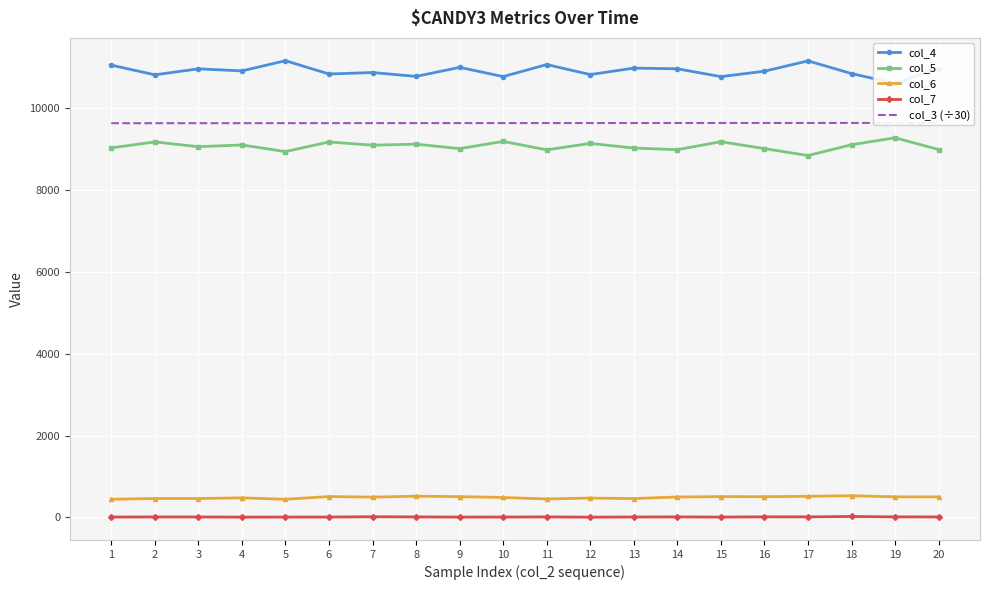

List the labels in order of col_5 value, smallest first.

17, 5, 11, 14, 20, 9, 16, 13, 1, 3, 7, 4, 18, 8, 12, 6, 2, 15, 10, 19